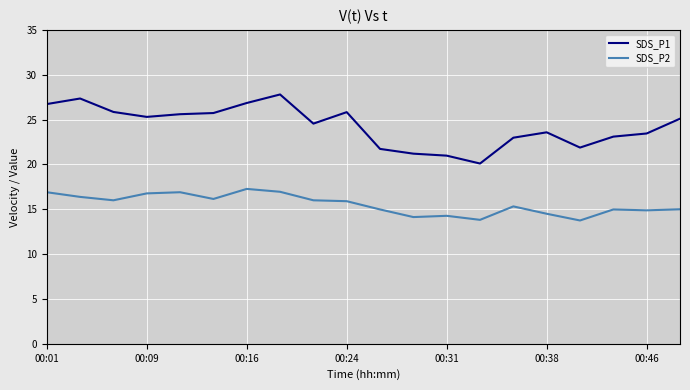

Which series has the largest total across all categories?

SDS_P1